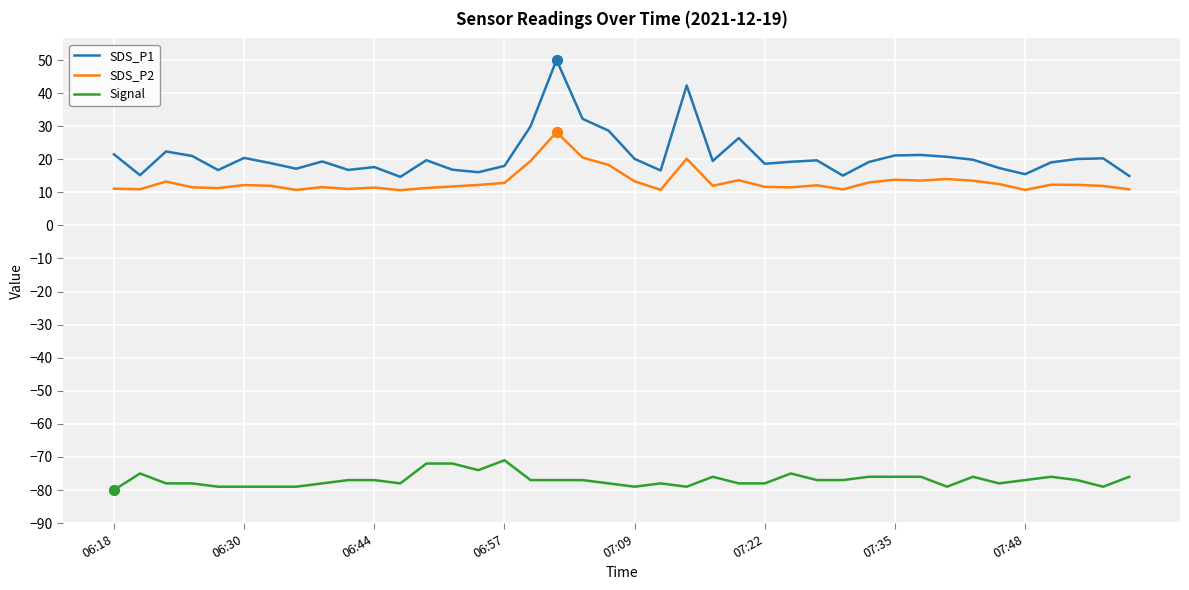

Which series has the largest total across all categories?

SDS_P1